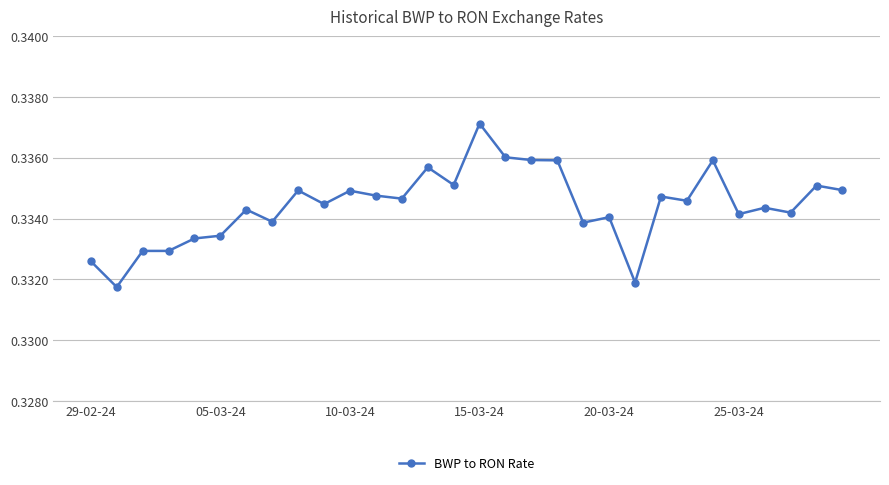

Count the values in the range 0 to 1.

30